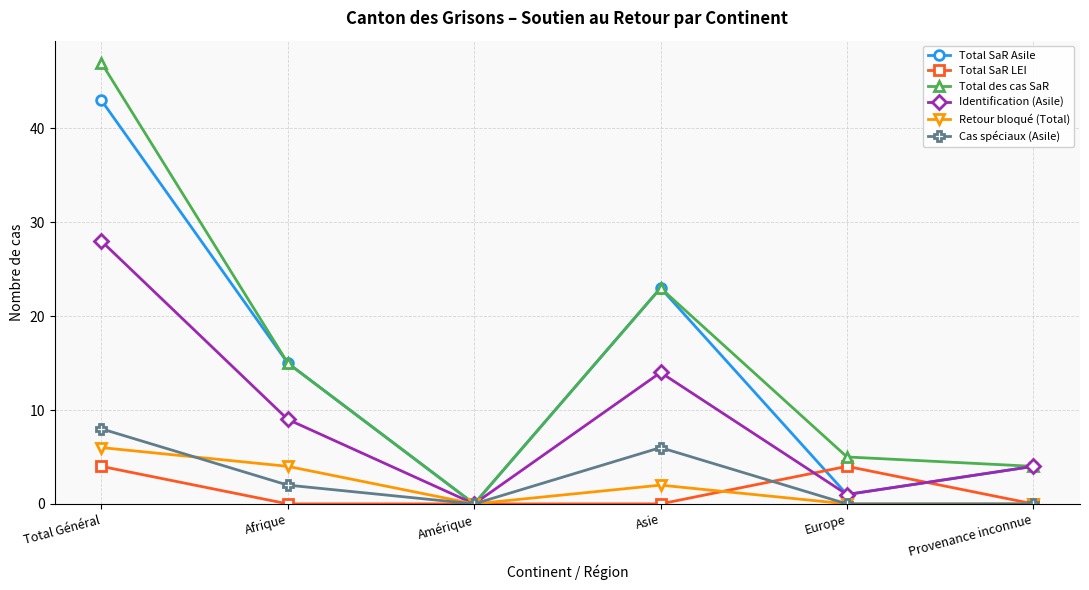

Does the chart display data point markers on the line(s)?

Yes